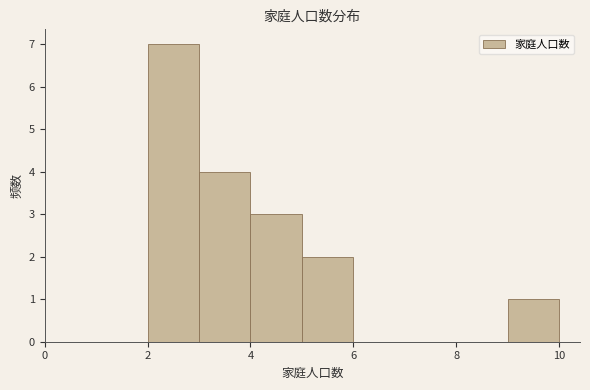

How tall is the bar that spans 4 to 5 on the x-axis? The values are not printed on the chart, so give them approximately, as read against the axis.

3